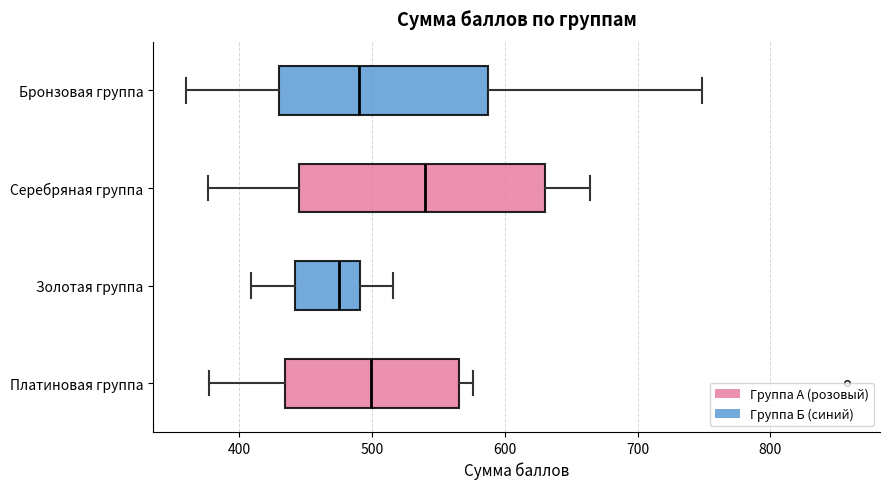

Where is the right edge of the box for Бронзовая группа on the x-axis? The values are not printed on the chart, so give them approximately, as read against the axis.

590